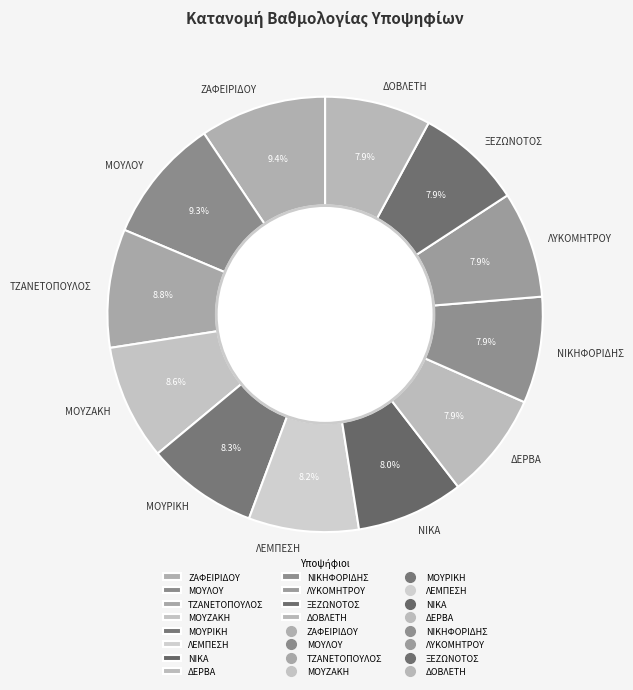

To the nearest percent, what is the average slice percentage?

8%